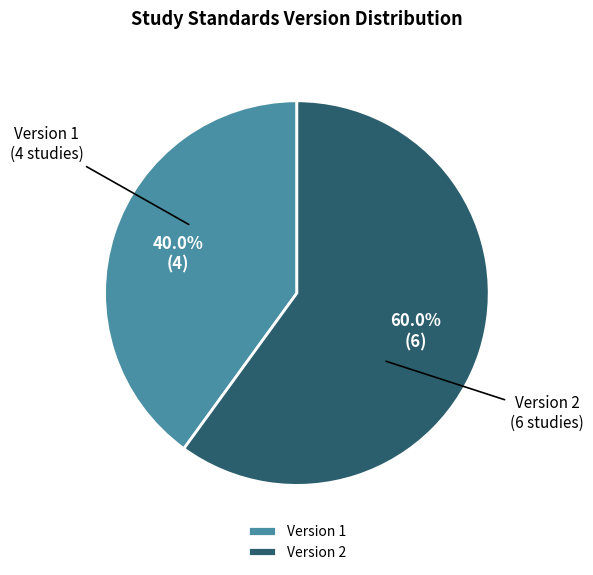

How many segments does this pie chart have?

2